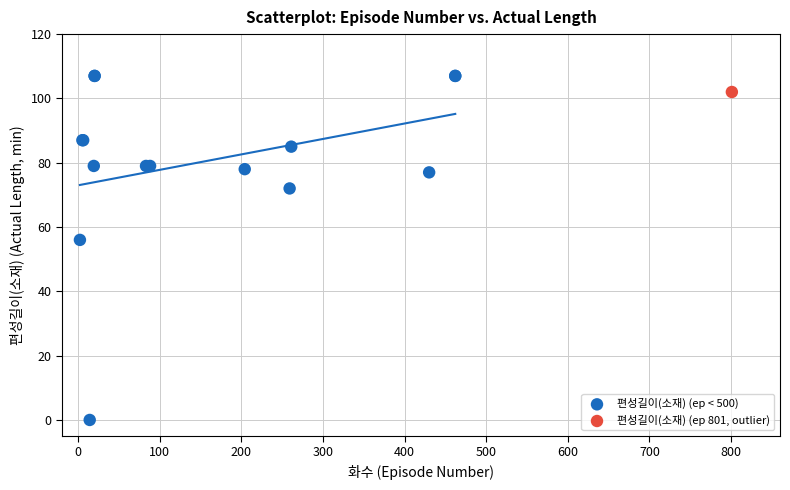

What are all the series names shown in the legend?

편성길이(소재) (ep < 500), 편성길이(소재) (ep 801, outlier)